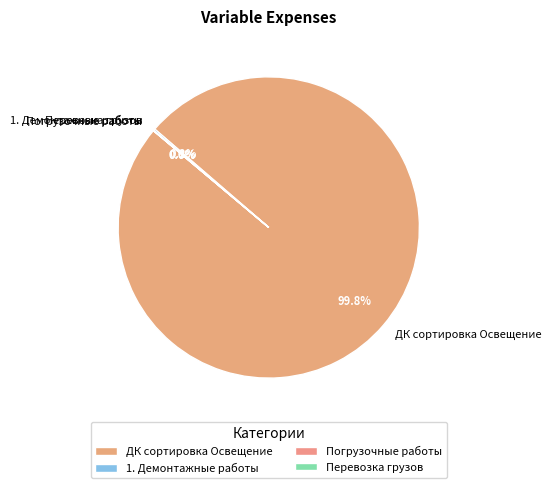

Which slice is the largest?

ДК сортировка Освещение